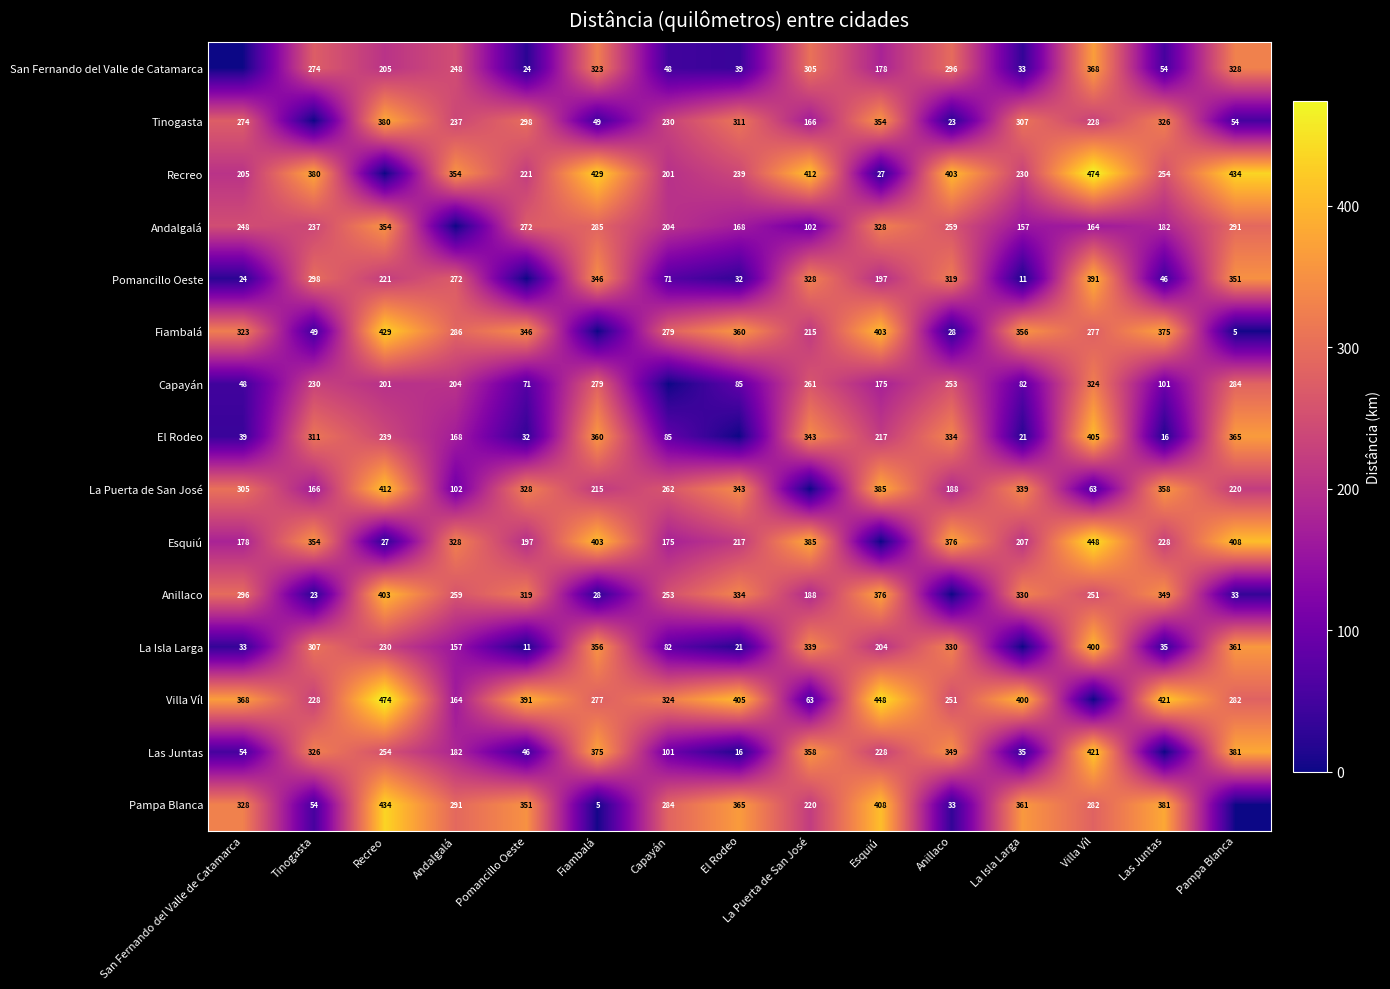

At which category is the sum across all series the highest?

Villa Víl